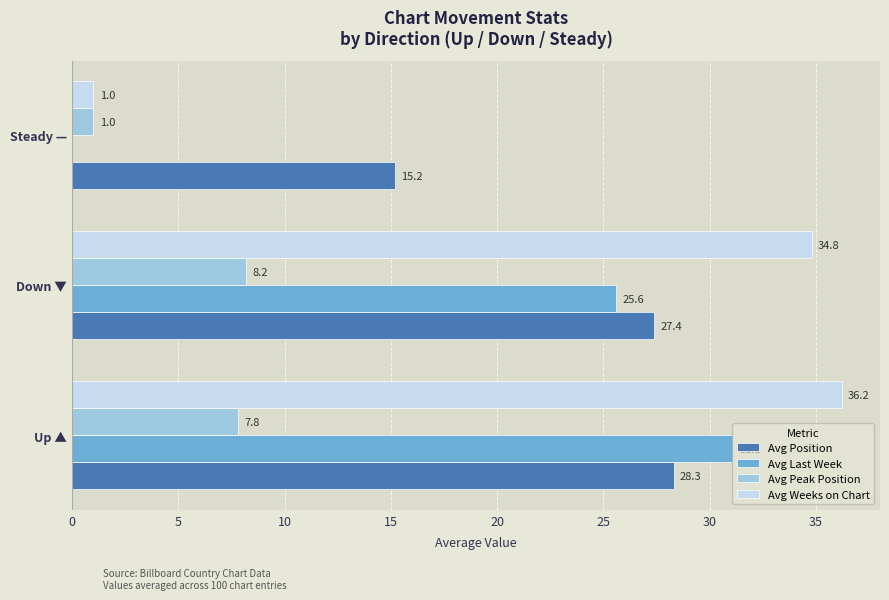

True or false: Avg Last Week has a value of 17.3 at Up ▲.

False